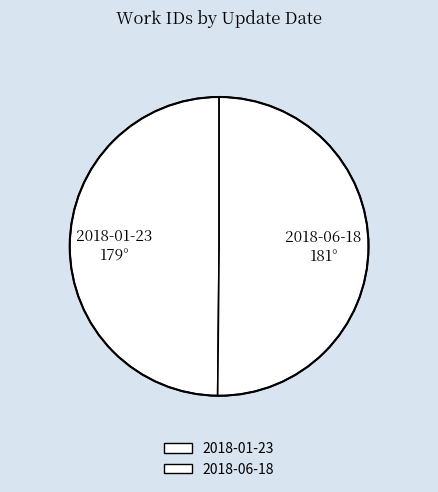

How many slices are in this pie chart?

2